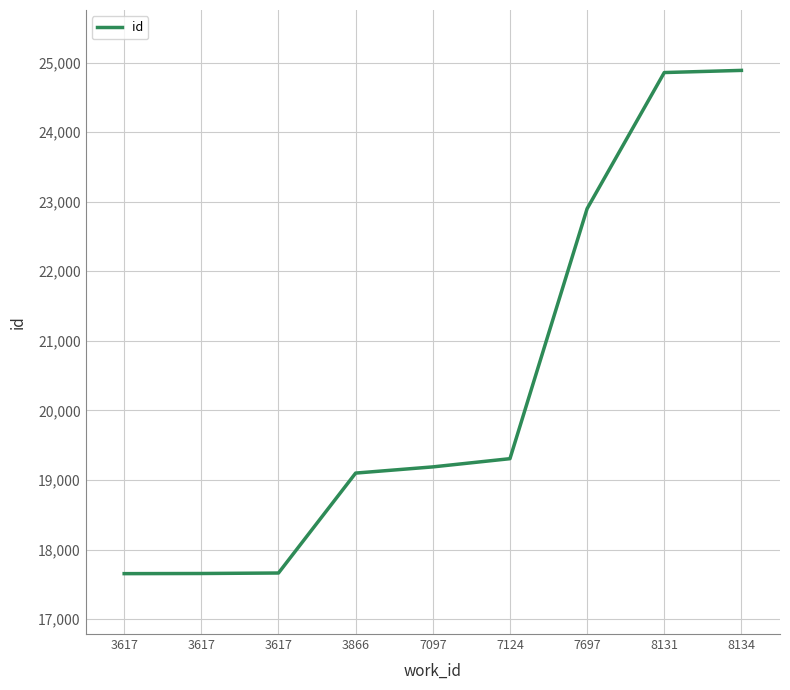

What is the ratio of the value at 7124 to the value at 8134?

0.8